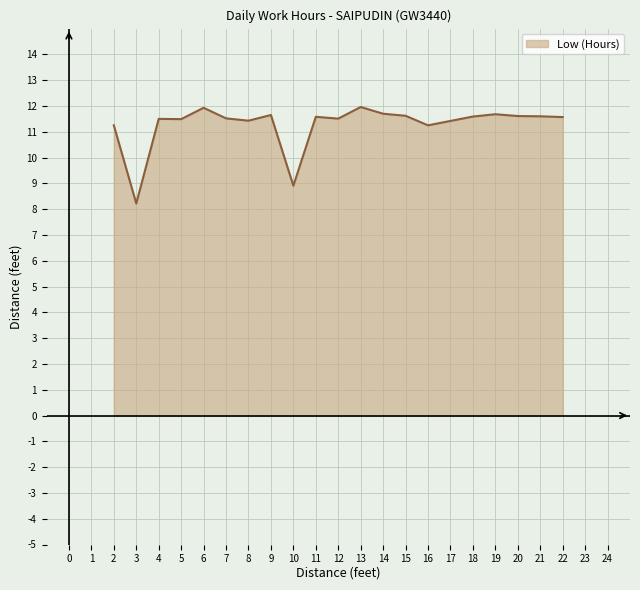

The chart shows a value of 6.4 at 20. True or false?

False